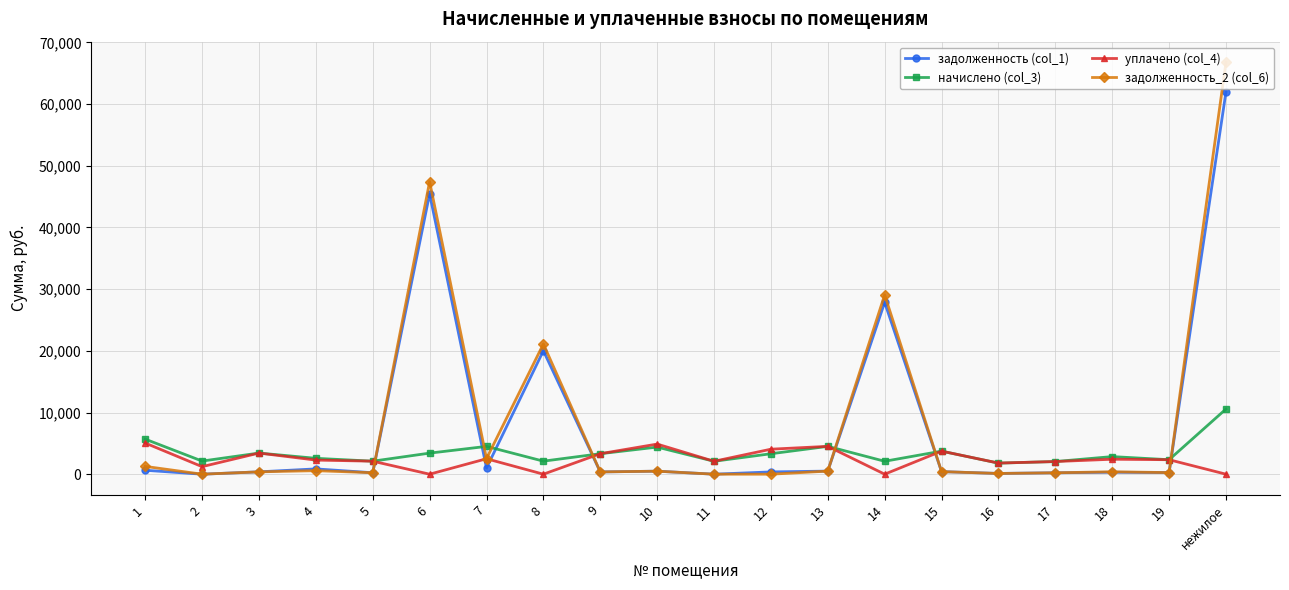

At which category does уплачено (col_4) reach its first local valley?

2